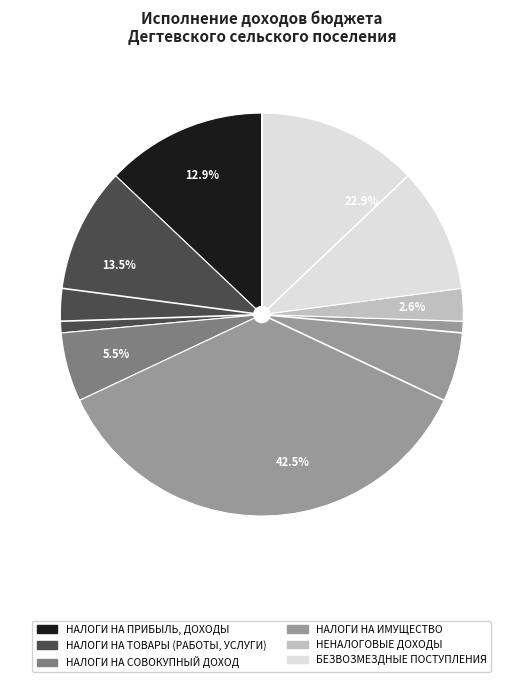

How many slices are in this pie chart?

6